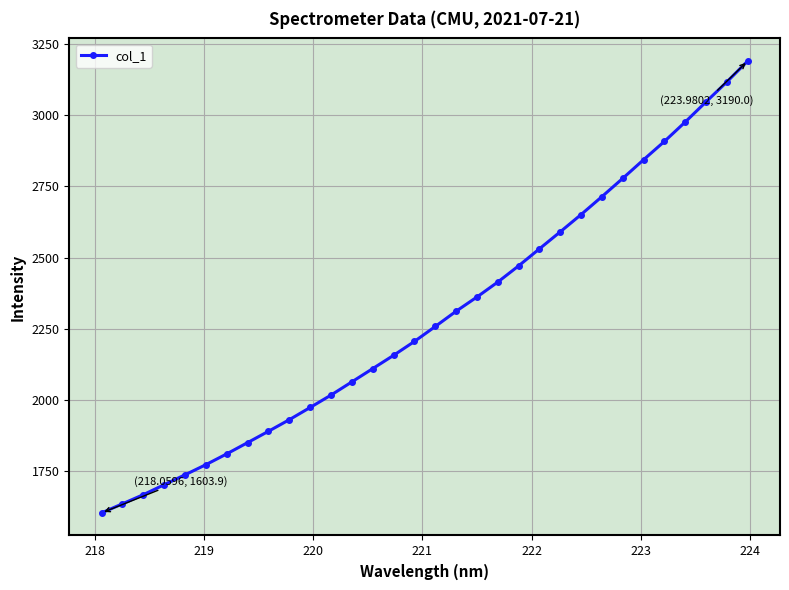

What is the greatest value displayed?

3190.0